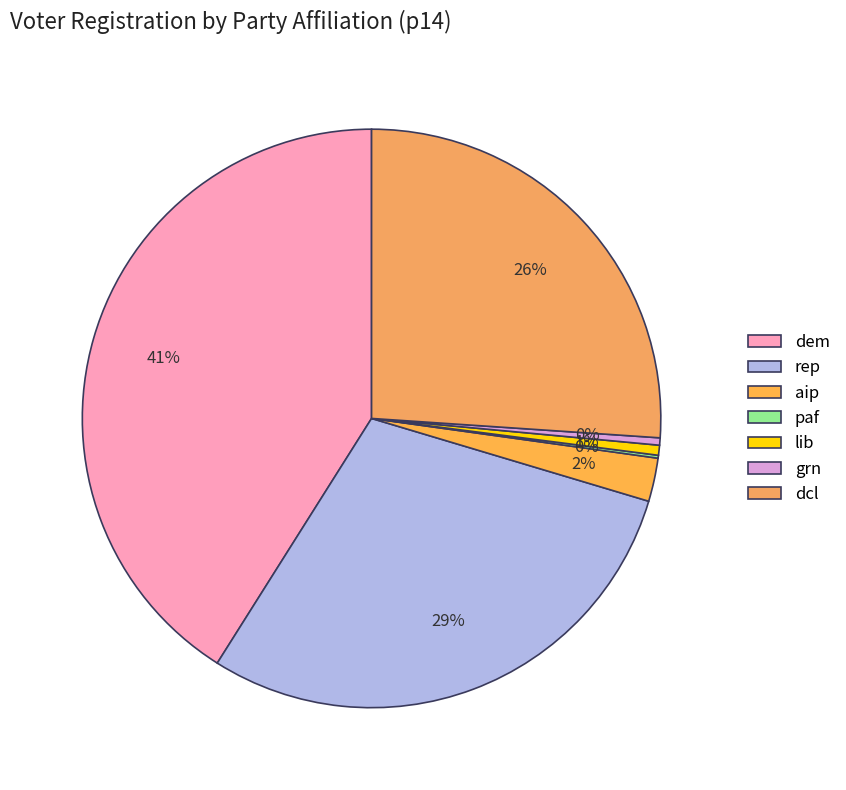

Combined, what portion of the pie is grn and paf?

1.0%